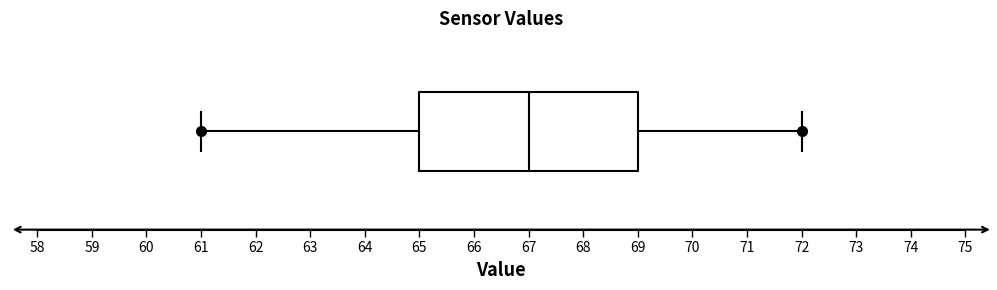

Transcribe this box plot: give where the median line is, the range the box spans, and where the two whiskers end, as read against the x-axis. The values are not printed on the chart, so give them approximately, as read against the axis.

median 67, box 65 to 69, whiskers 61 to 72